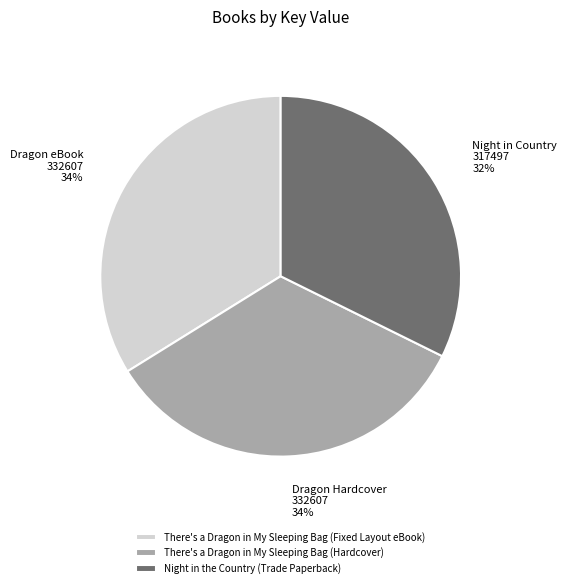

Which has a higher value, Night in the Country (Trade Paperback) or There's a Dragon in My Sleeping Bag (Hardcover)?

There's a Dragon in My Sleeping Bag (Hardcover)